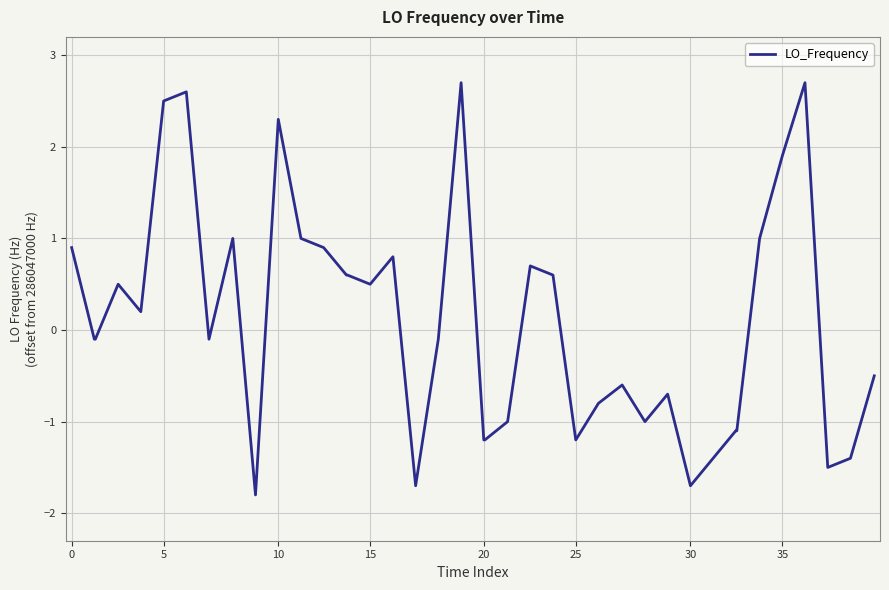

How many categories are shown in the chart?

40